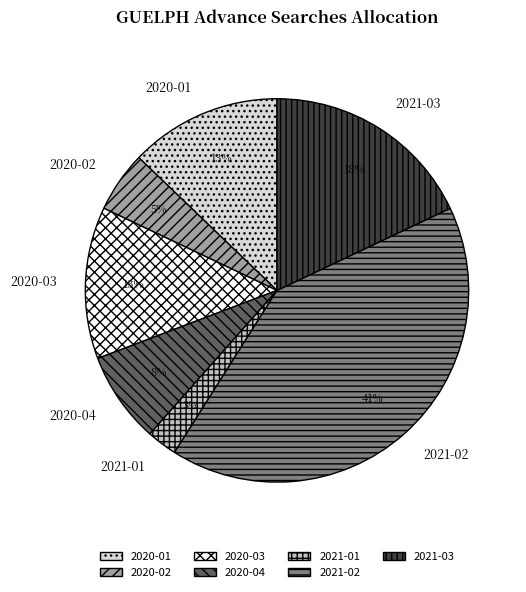

True or false: 2021-03 accounts for 4% of the total.

False